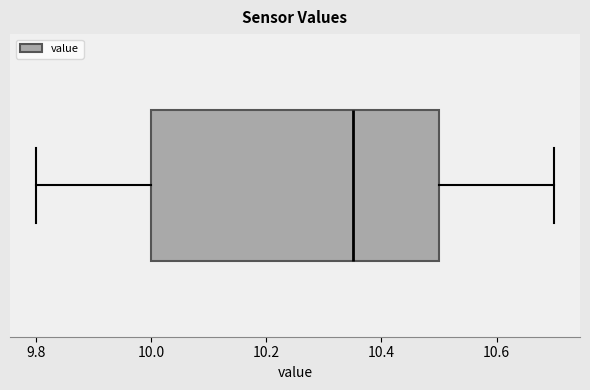

Transcribe this box plot: give where the median line is, the range the box spans, and where the two whiskers end, as read against the x-axis. The values are not printed on the chart, so give them approximately, as read against the axis.

median 10.36, box 10.00 to 10.50, whiskers 9.80 to 10.70